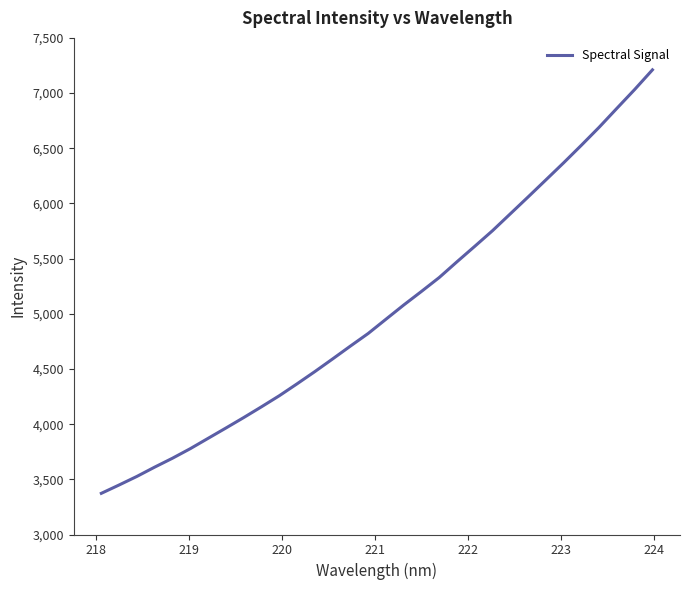

What is the smallest value displayed?

3373.1